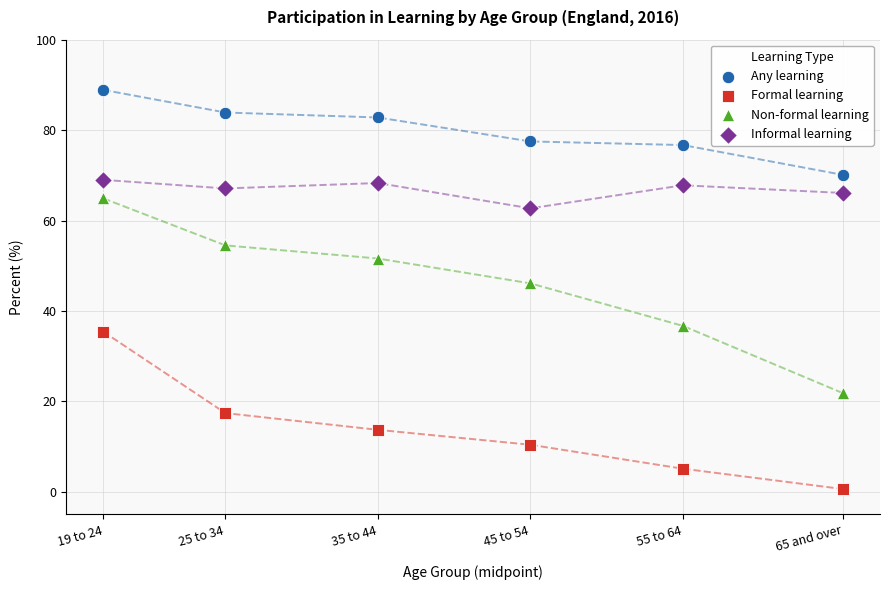

Which series contains the highest Y value?

Any learning